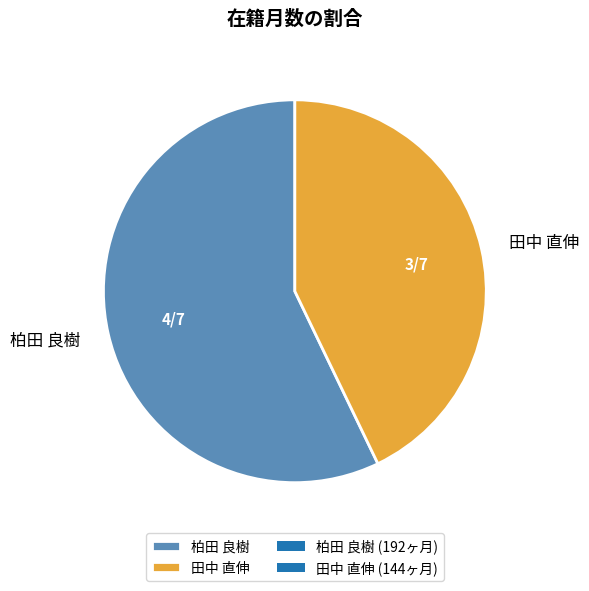

How many slices are in this pie chart?

2